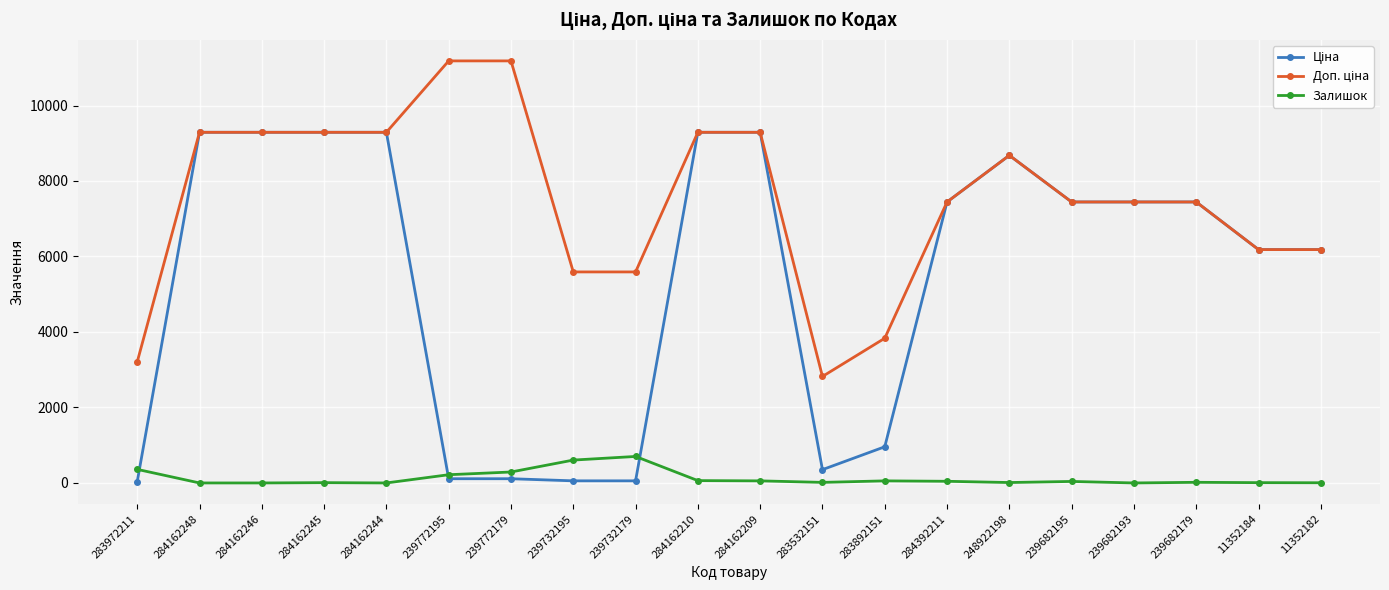

How many lines are shown in the chart?

3